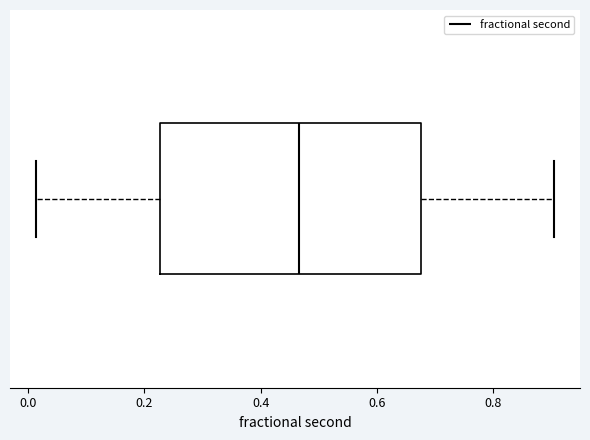

Transcribe this box plot: give where the median line is, the range the box spans, and where the two whiskers end, as read against the x-axis. The values are not printed on the chart, so give them approximately, as read against the axis.

median 0.46, box 0.22 to 0.68, whiskers 0.02 to 0.90